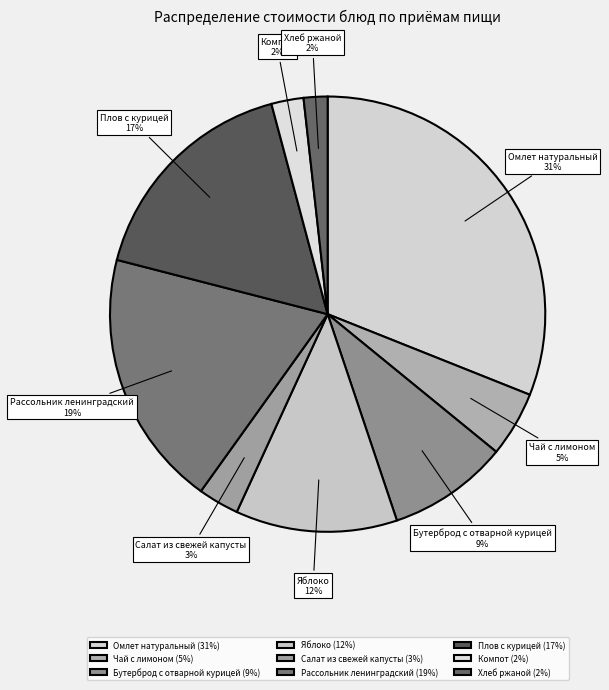

What is the ratio of the value at Чай с лимоном to the value at Плов с курицей?

0.3